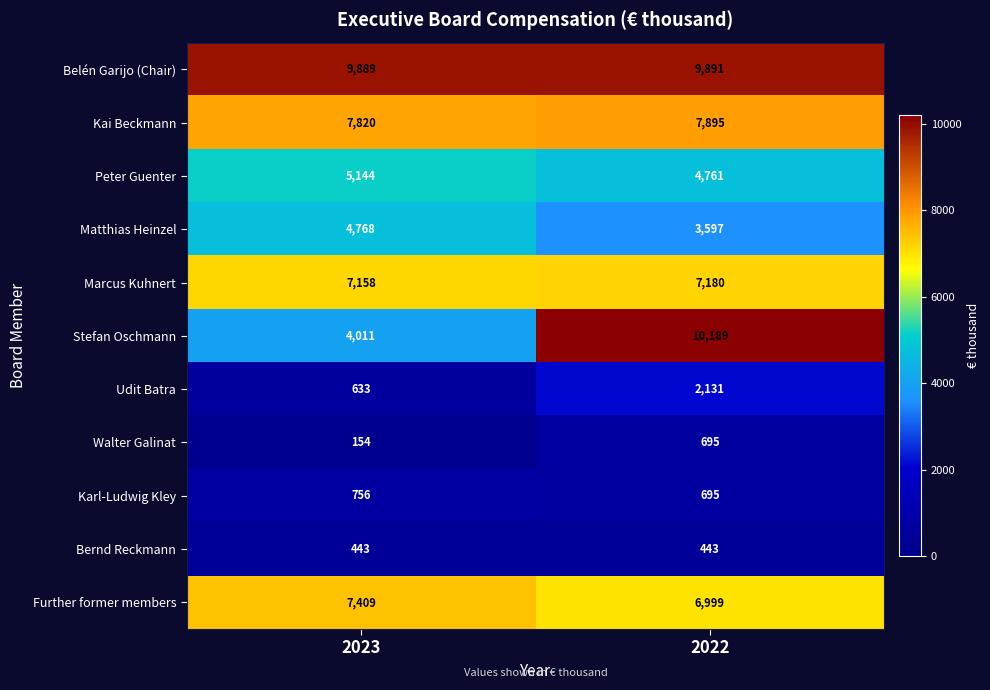

What is the smallest value displayed?

154